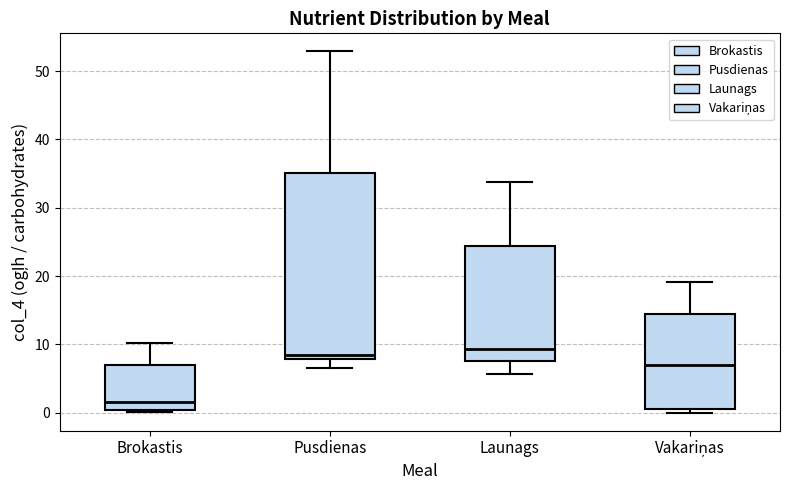

Reading left to right, transcribe this box plot: for each box, give where its median line is, the range the box spans, and where its two whiskers end, as read against the y-axis. The values are not printed on the chart, so give them approximately, as read against the axis.

Brokastis: median 2, box 0 to 7, whiskers 0 (just below the box's lower edge) to 10
Pusdienas: median 8 (just above the box's lower edge), box 8 to 35, whiskers 7 to 53
Launags: median 9, box 8 to 24, whiskers 6 to 34
Vakariņas: median 7, box 1 to 14, whiskers 0 to 19